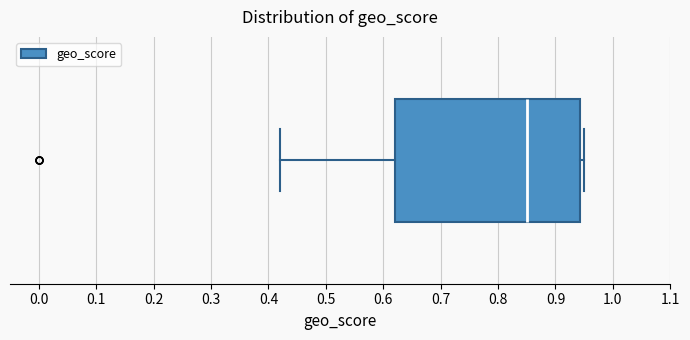

Transcribe this box plot: give where the median line is, the range the box spans, and where the two whiskers end, as read against the x-axis. The values are not printed on the chart, so give them approximately, as read against the axis.

median 0.85, box 0.62 to 0.94, whiskers 0.42 to 0.95